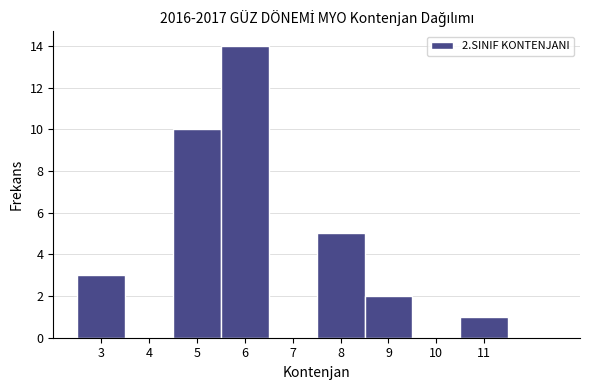

Which range on the x-axis has the tallest bar?

5.5 to 6.5